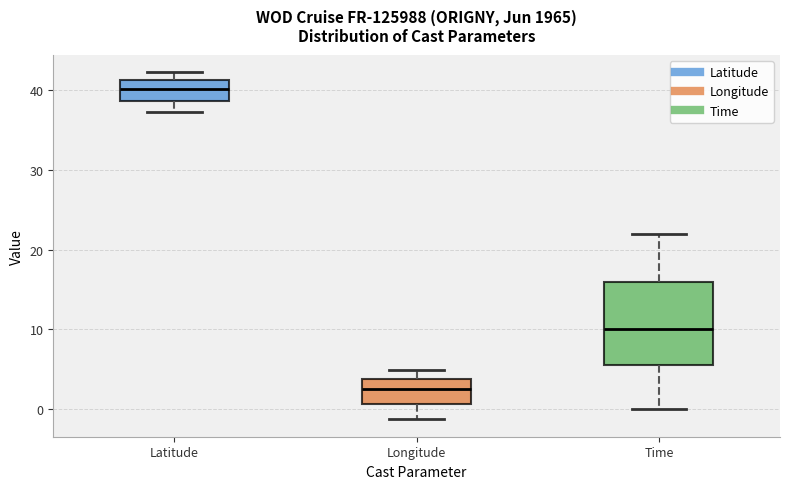

Which box's median line is the lowest?

Longitude